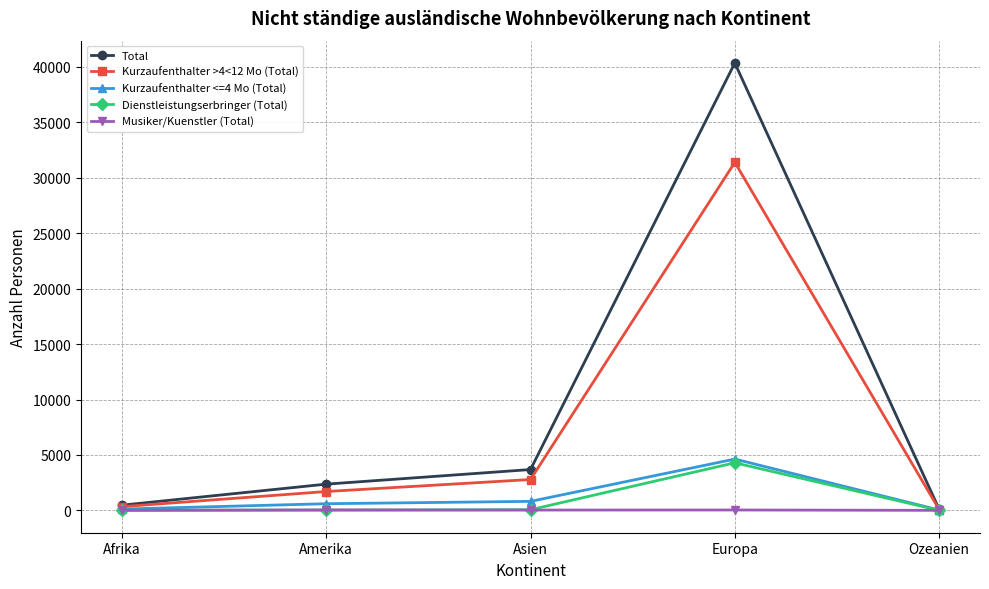

What is the value of the Dienstleistungserbringer (Total) point at the 5th from the left?

3